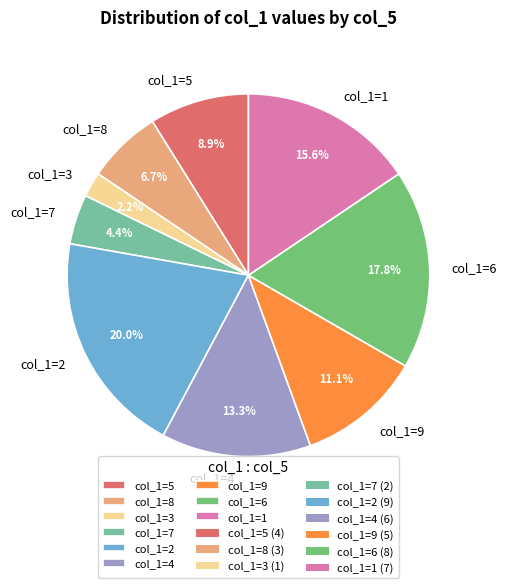

How much of the chart is everything except col_1=9?

88.9%